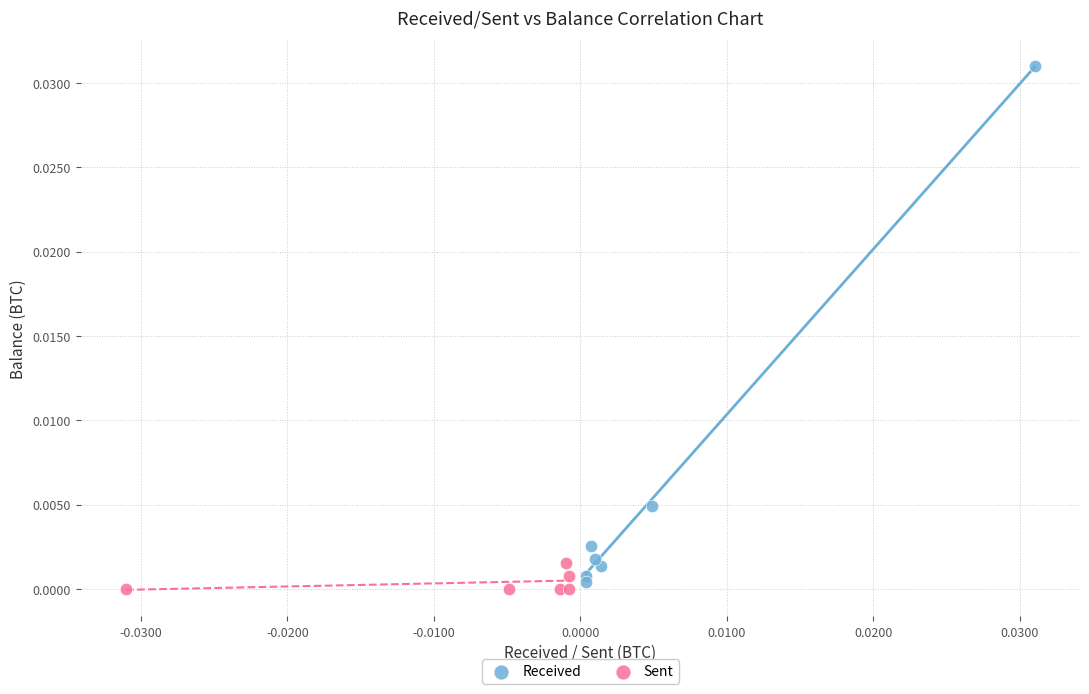

Which series has the largest Y range (max minus min)?

Received